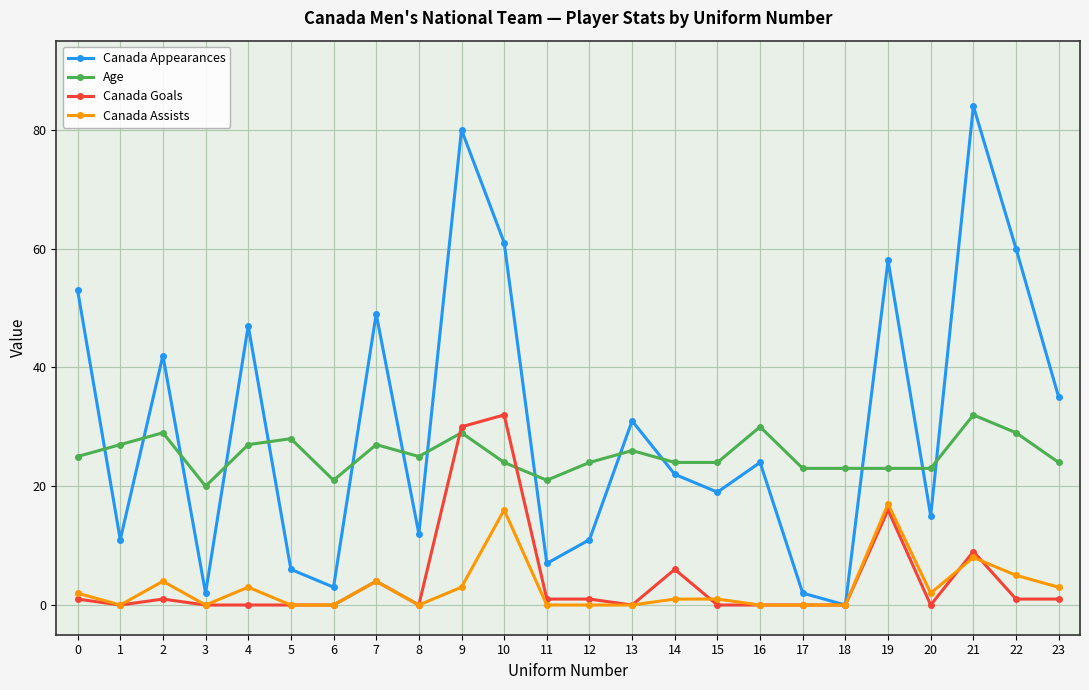

The value of Canada Goals at 6 is 0. True or false?

True